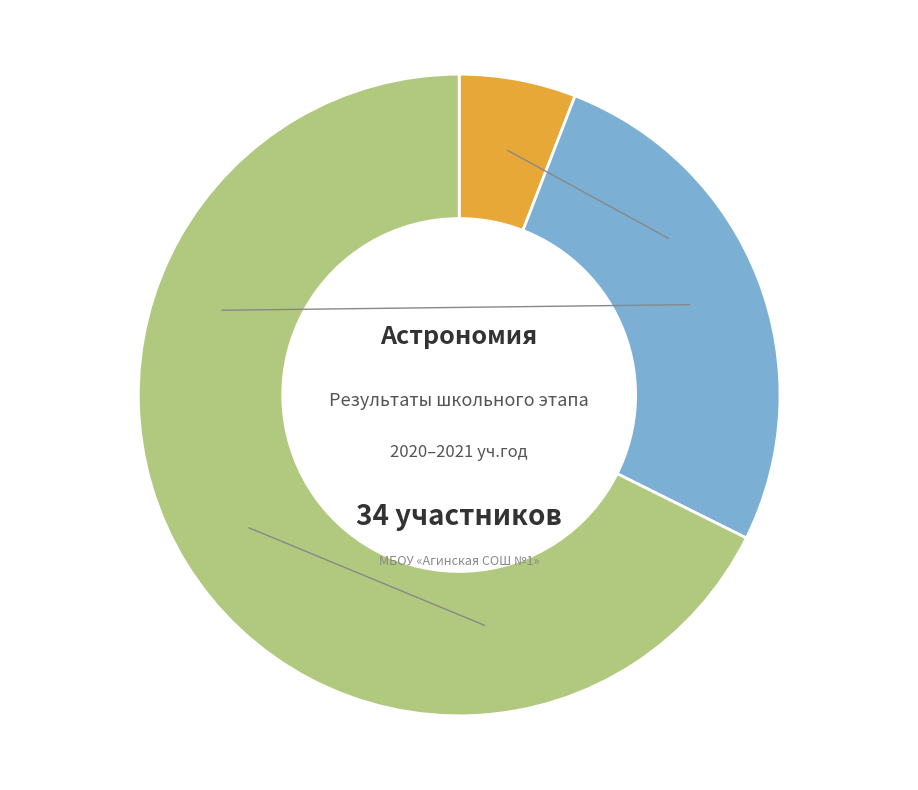

Does any single category account for the majority?

Yes